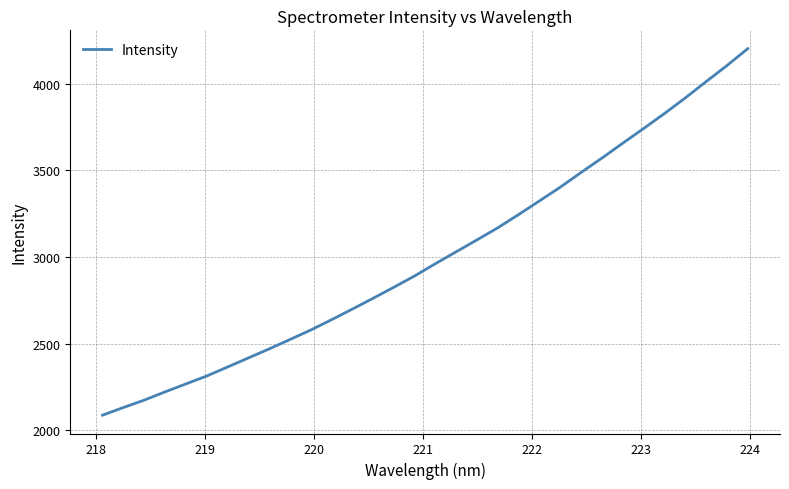

What is the greatest value displayed?

4203.7